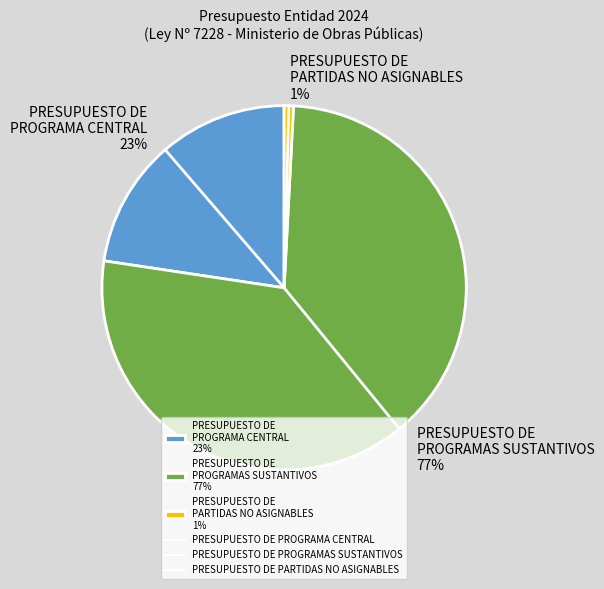

Between PRESUPUESTO DE PROGRAMAS SUSTANTIVOS 77% and PRESUPUESTO DE PROGRAMA CENTRAL 23%, which is larger?

PRESUPUESTO DE PROGRAMAS SUSTANTIVOS 77%